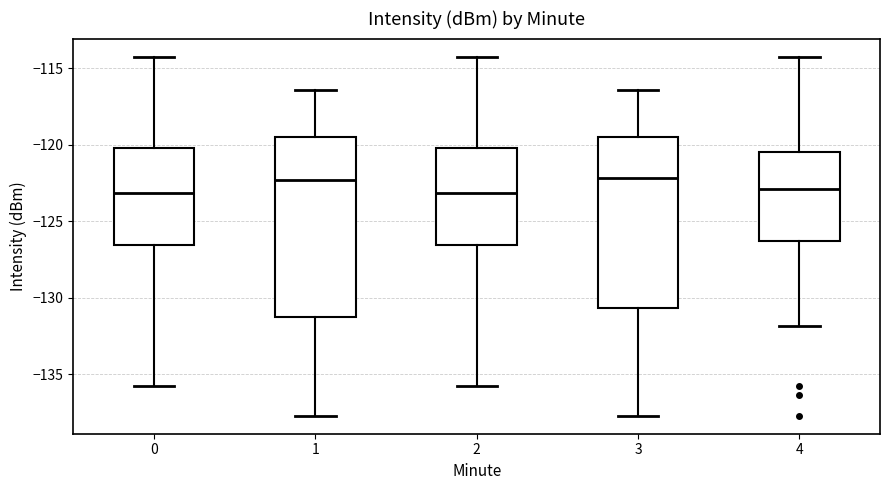

Which box is the tallest, from its lower edge to its upper edge?

1